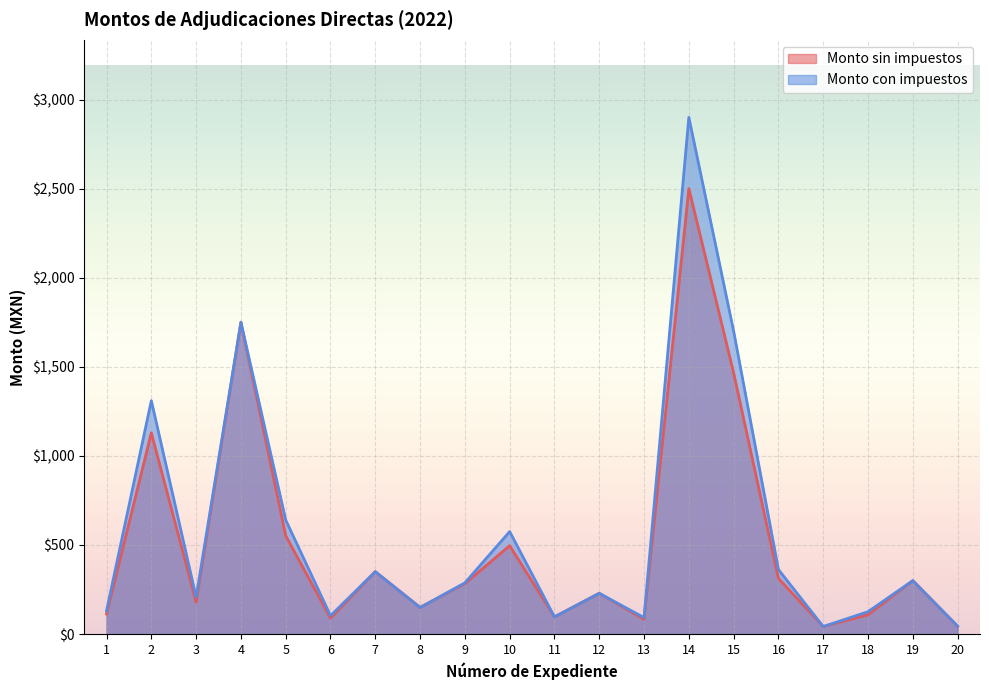

Where is the first local minimum for Monto con impuestos?

3